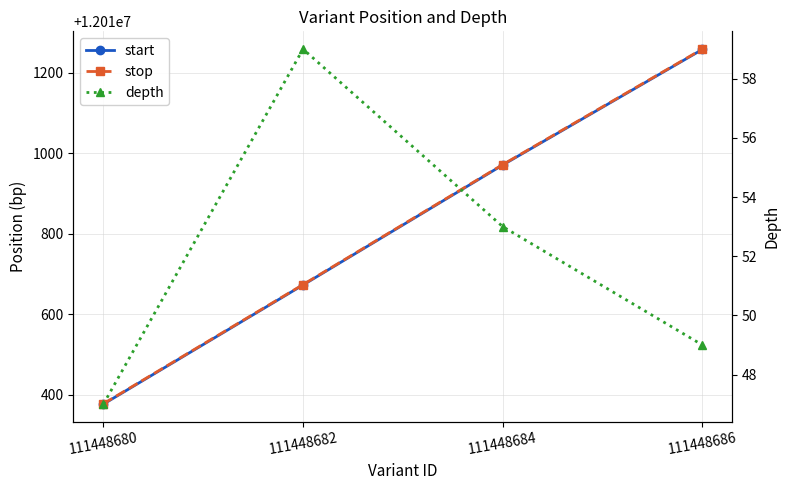

Where is stop nearest to the value 12010818?

111448682